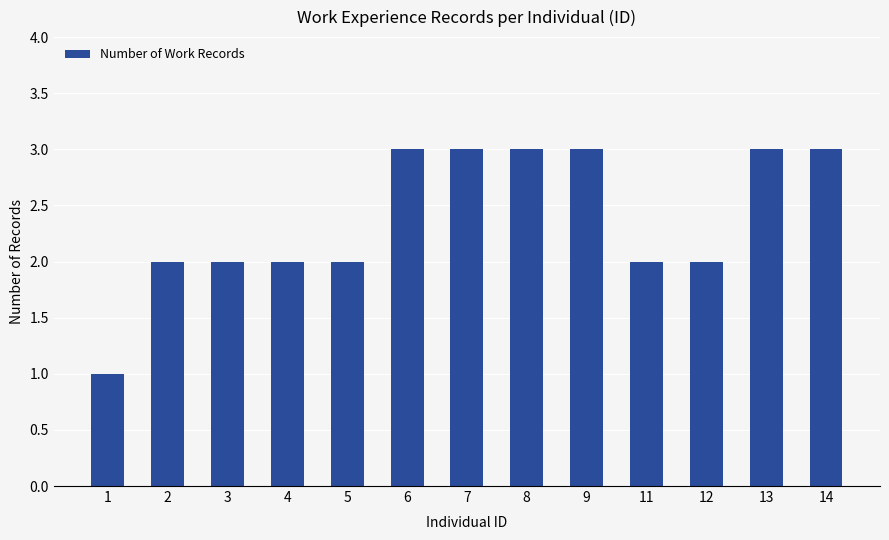

Count the values in the range 2 to 3.

12